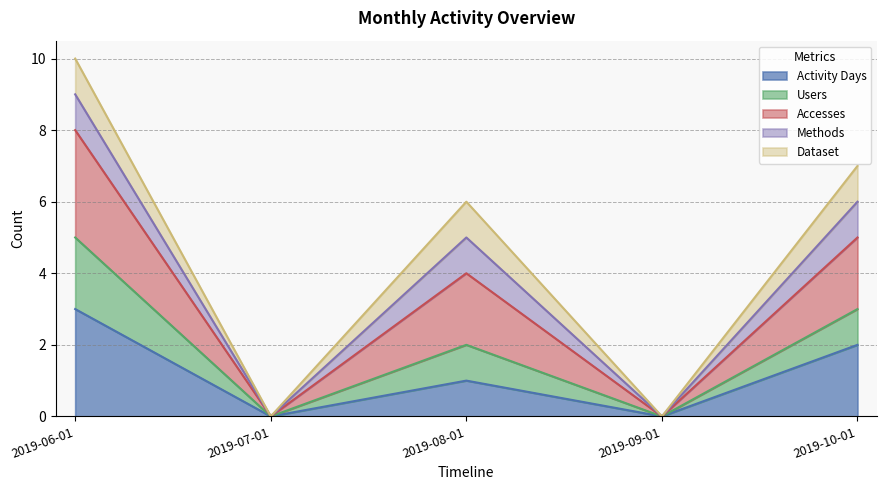

True or false: Accesses and Activity Days cross at least once.

False